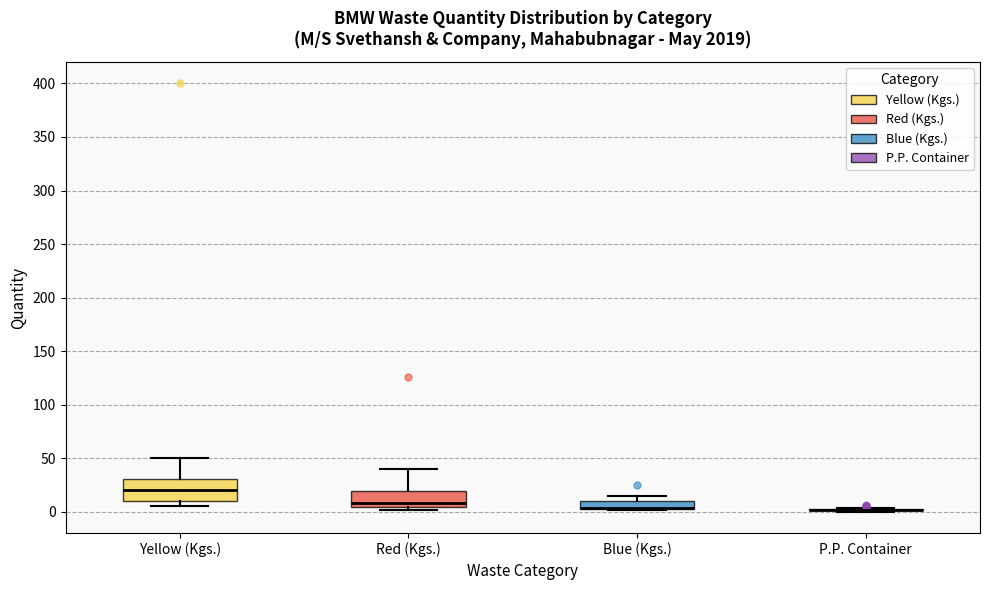

Where does the median line of the box for Yellow (Kgs.) sit on the y-axis? The values are not printed on the chart, so give them approximately, as read against the axis.

20